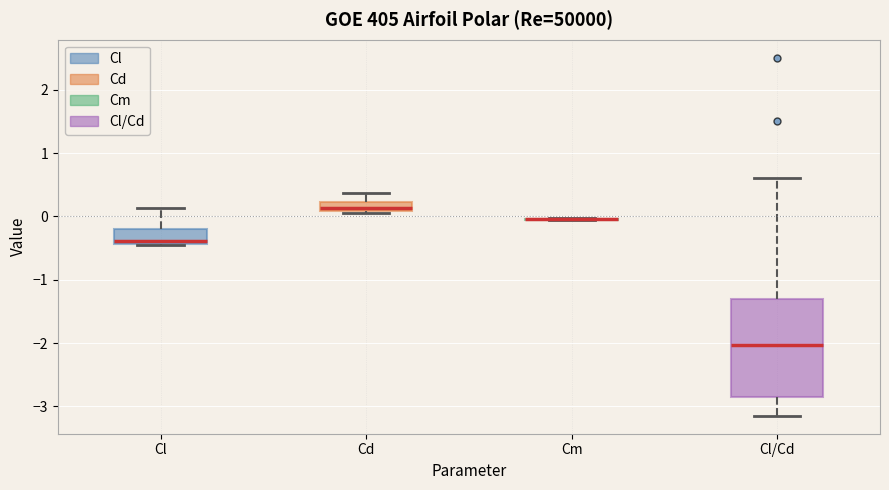

Where does the median line of the box for Cl/Cd sit on the y-axis? The values are not printed on the chart, so give them approximately, as read against the axis.

-2.0